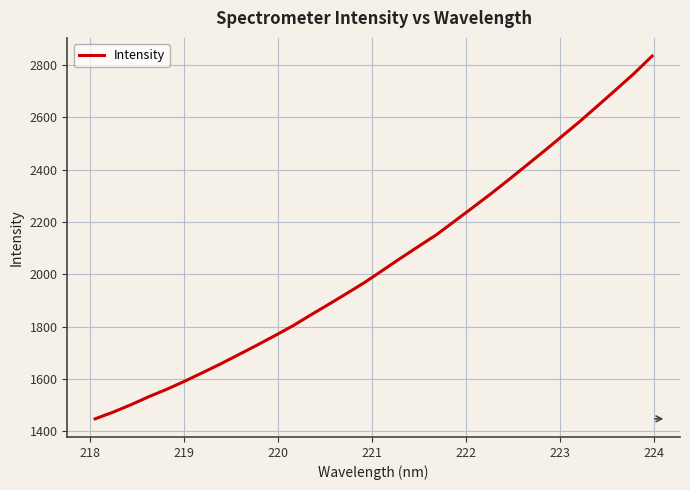

What is the maximum value shown in the chart?

2834.3